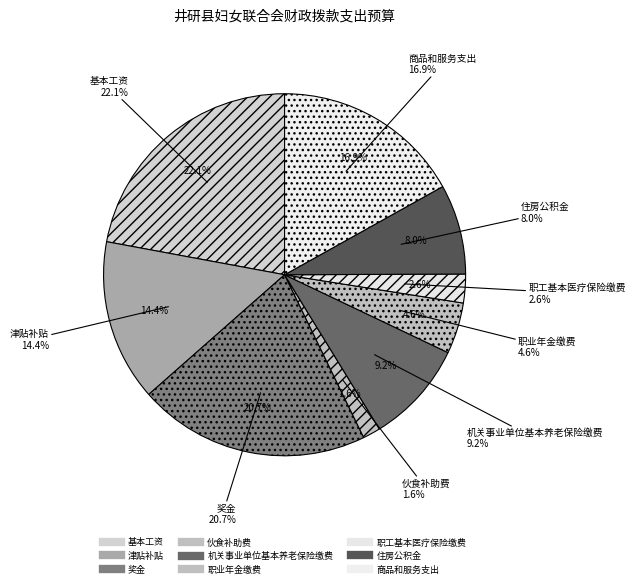

Is it true that 奖金 is 21% of the pie?

True